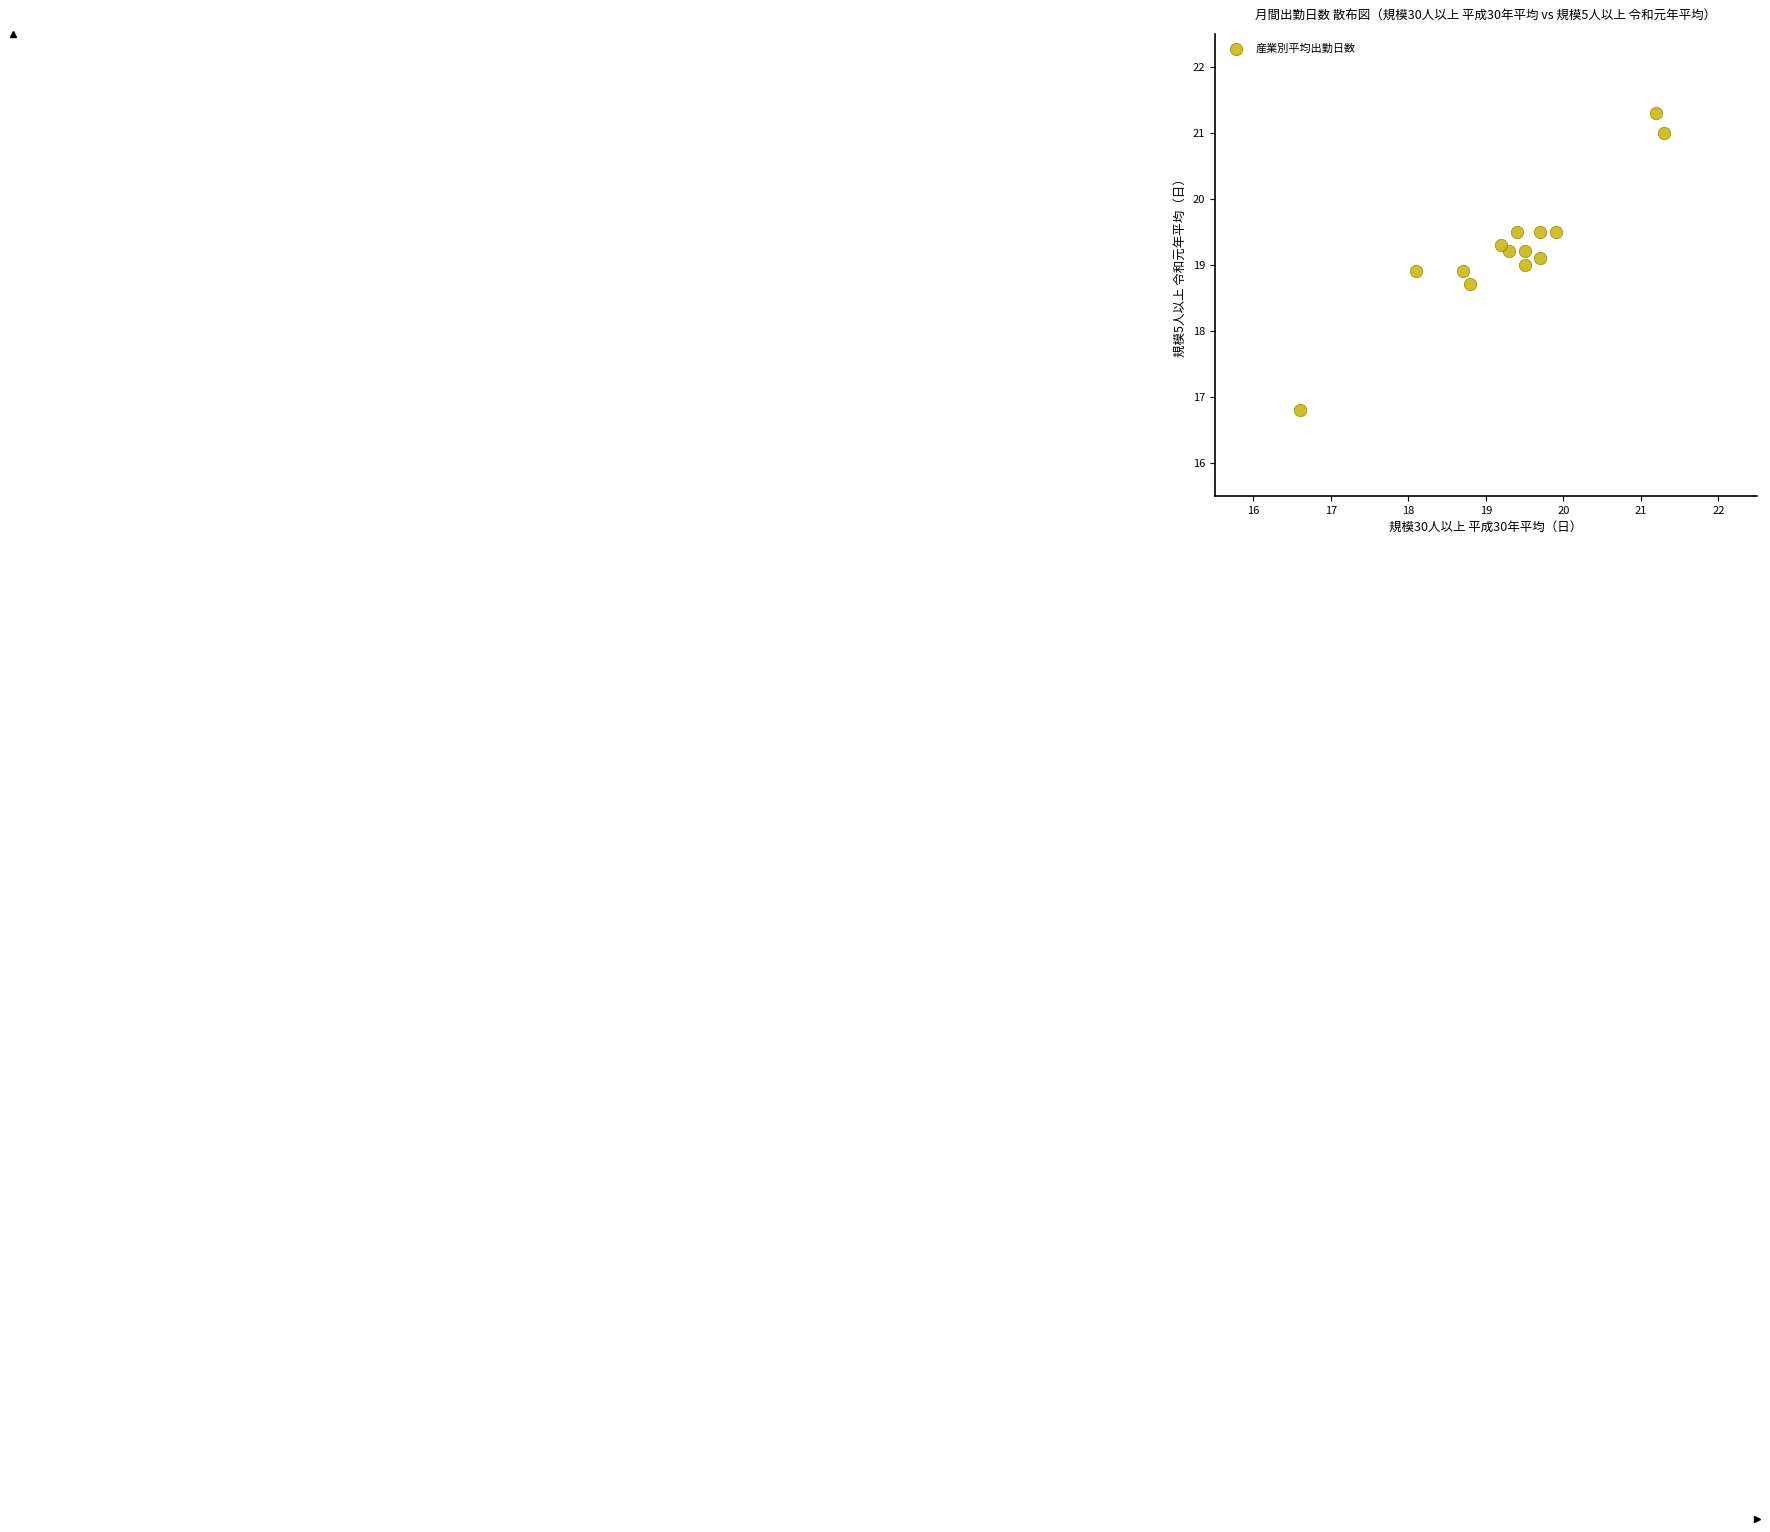

List the coordinates of all points as (X, Y) pairs, reading left to right.

(16.6, 16.8)  (18.1, 18.9)  (18.7, 18.9)  (18.8, 18.7)  (19.2, 19.3)  (19.3, 19.2)  (19.4, 19.5)  (19.5, 19.0)  (19.5, 19.2)  (19.7, 19.5)  (19.7, 19.1)  (19.9, 19.5)  (21.2, 21.3)  (21.3, 21.0)